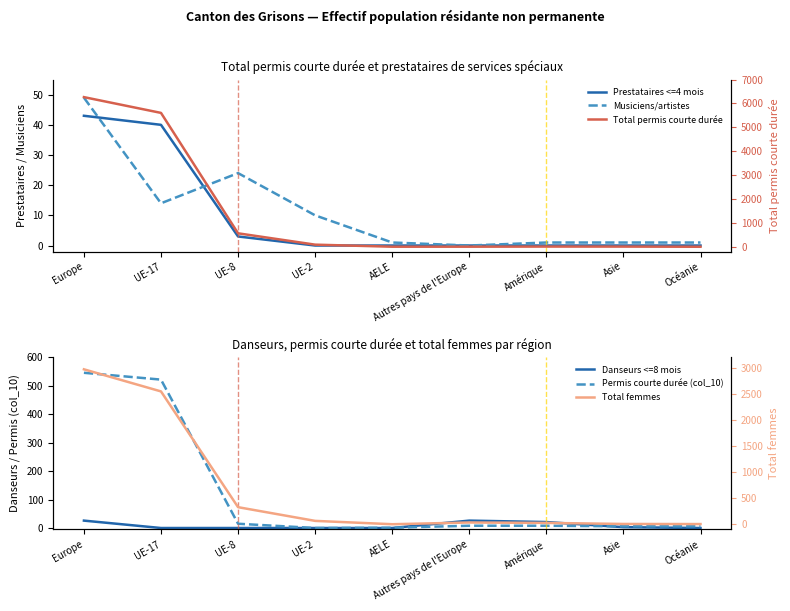

In Danseurs <=8 mois, how many points are higher than both neighbors (excluding endpoints)?

1